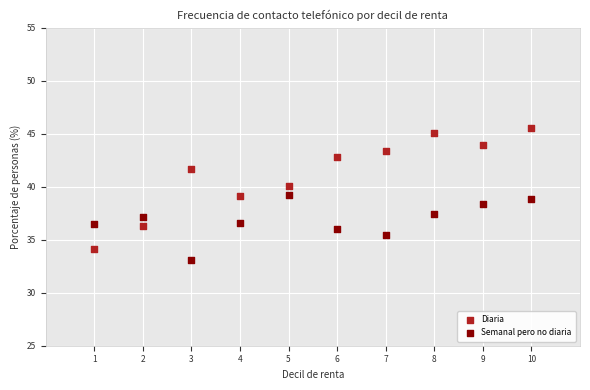

What is the X range (max minus min) for the scatter plot?

9.0